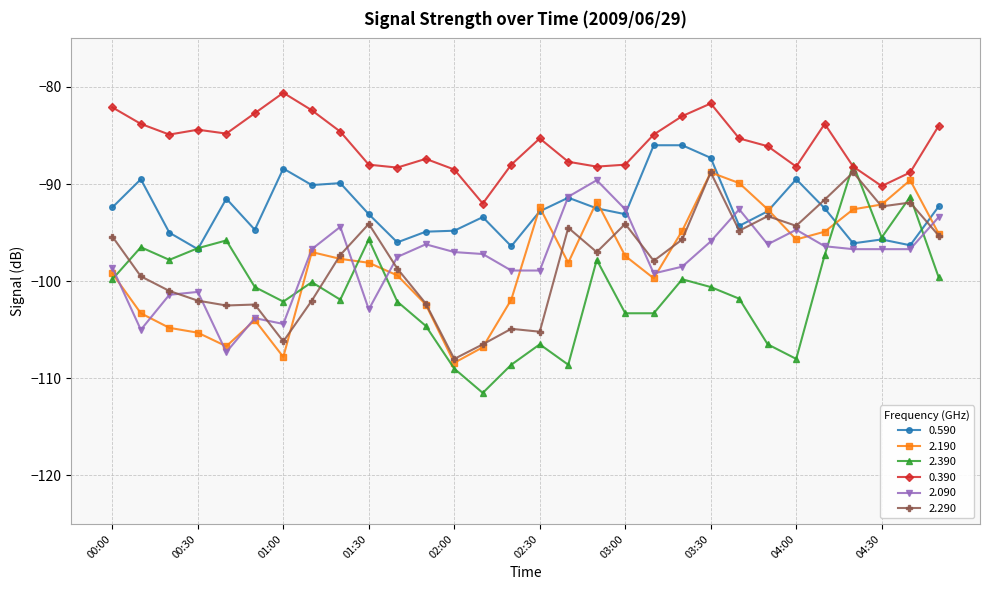

Which series has the largest range (max minus min)?

2.390